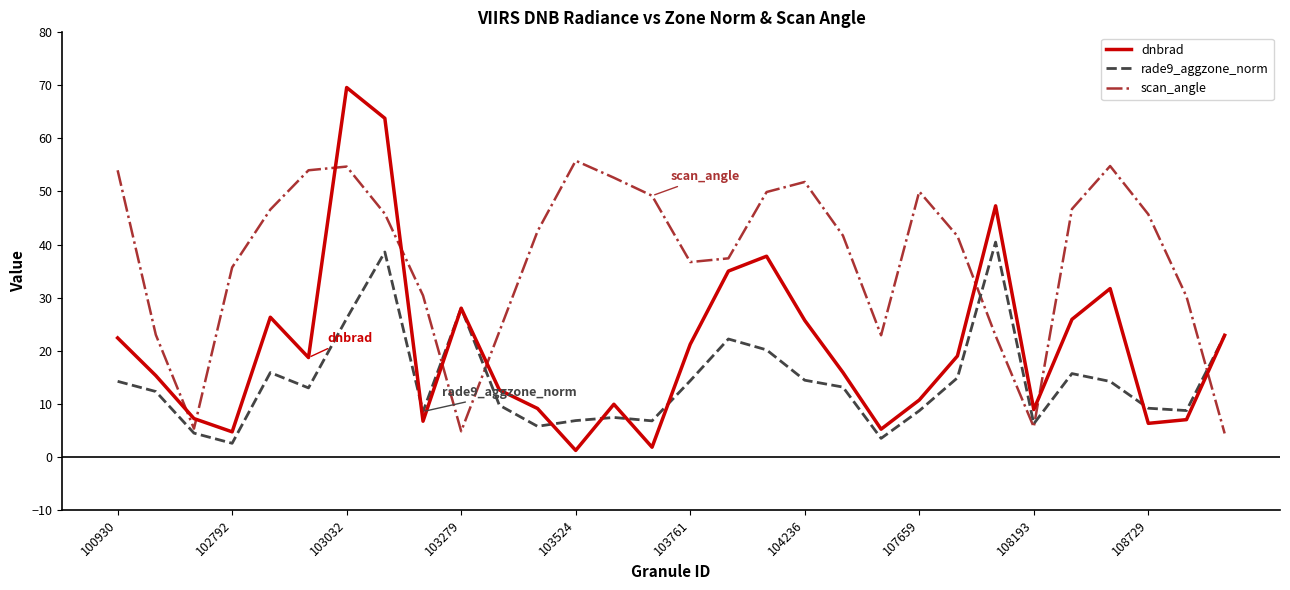

Rank the series by their maximum value, from highest to lowest.

dnbrad, scan_angle, rade9_aggzone_norm